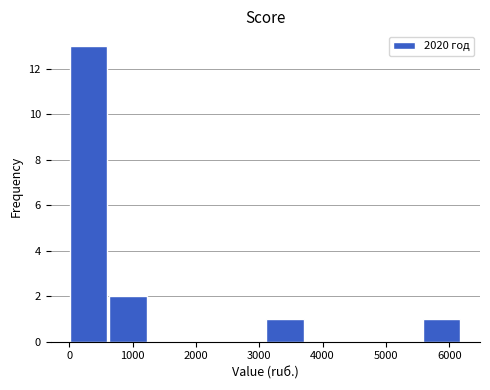

Reading left to right, list every bar in this chart as the range it spans on the x-axis followed by its height. Neither the bar edges nor the heights are printed on the chart, so give them approximately, as read against the axes.

0 to 600: 13
600 to 1200: 2
1200 to 1900: 0
1900 to 2500: 0
2500 to 3100: 0
3100 to 3700: 1
3700 to 4300: 0
4300 to 5000: 0
5000 to 5600: 0
5600 to 6200: 1